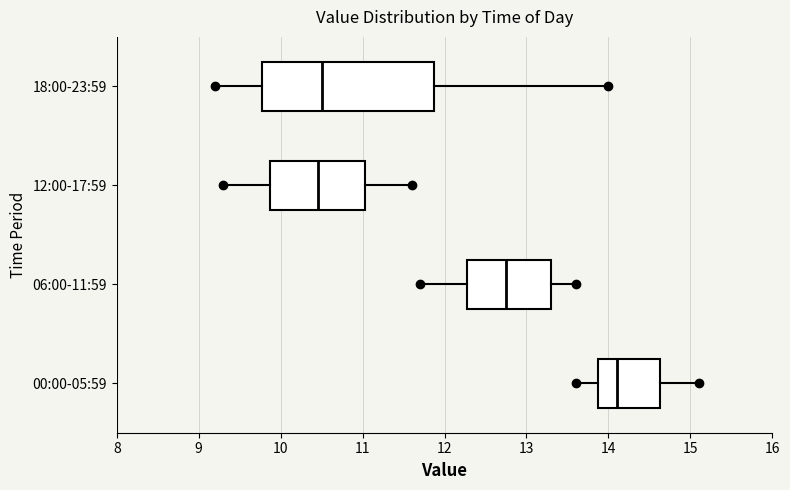

Which box is the widest, from its left edge to its right edge?

18:00-23:59